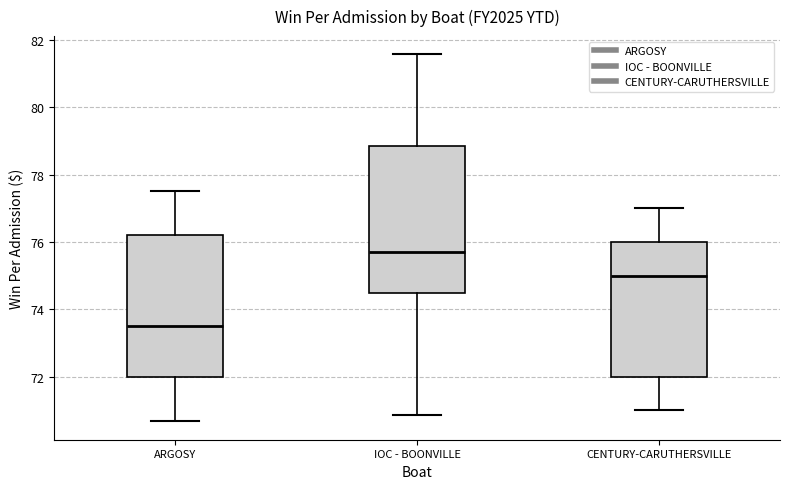

Reading left to right, transcribe this box plot: for each box, give where its median line is, the range the box spans, and where its two whiskers end, as read against the y-axis. The values are not printed on the chart, so give them approximately, as read against the axis.

ARGOSY: median 73.6, box 72.0 to 76.2, whiskers 70.6 to 77.6
IOC - BOONVILLE: median 75.8, box 74.4 to 78.8, whiskers 70.8 to 81.6
CENTURY-CARUTHERSVILLE: median 75.0, box 72.0 to 76.0, whiskers 71.0 to 77.0